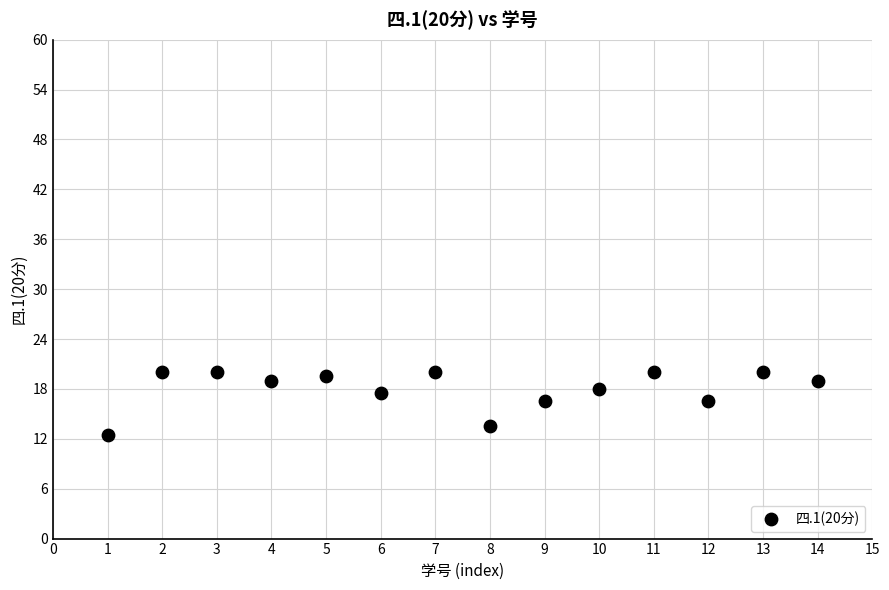

What is the range of X values (max minus min)?

13.0